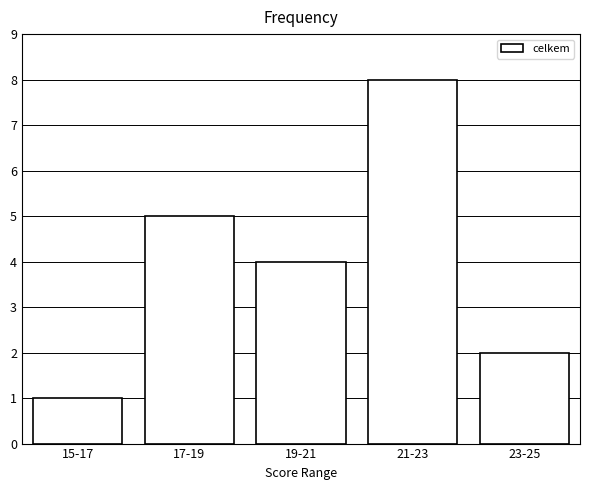

Reading left to right, transcribe all the data shown in this chart.

1	5	4	8	2